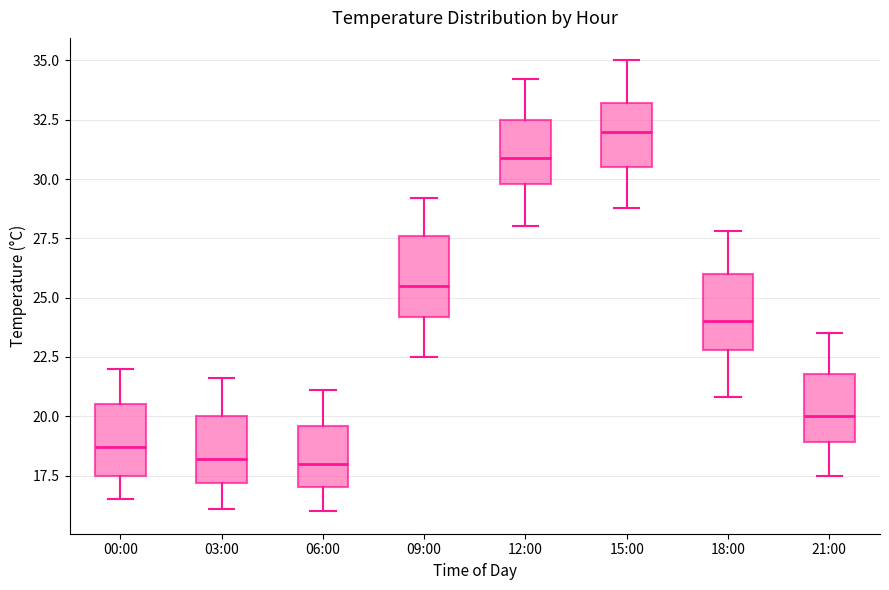

Reading left to right, read every box against the y-axis: the position of its median line, the range the box covers, and the ends of its whiskers. The values are not printed on the chart, so give them approximately, as read against the axis.

00:00: median 18.5, box 17.5 to 20.5, whiskers 16.5 to 22.0
03:00: median 18.0, box 17.0 to 20.0, whiskers 16.0 to 21.5
06:00: median 18.0, box 17.0 to 19.5, whiskers 16.0 to 21.0
09:00: median 25.5, box 24.0 to 27.5, whiskers 22.5 to 29.0
12:00: median 31.0, box 30.0 to 32.5, whiskers 28.0 to 34.0
15:00: median 32.0, box 30.5 to 33.0, whiskers 29.0 to 35.0
18:00: median 24.0, box 23.0 to 26.0, whiskers 21.0 to 28.0
21:00: median 20.0, box 19.0 to 22.0, whiskers 17.5 to 23.5